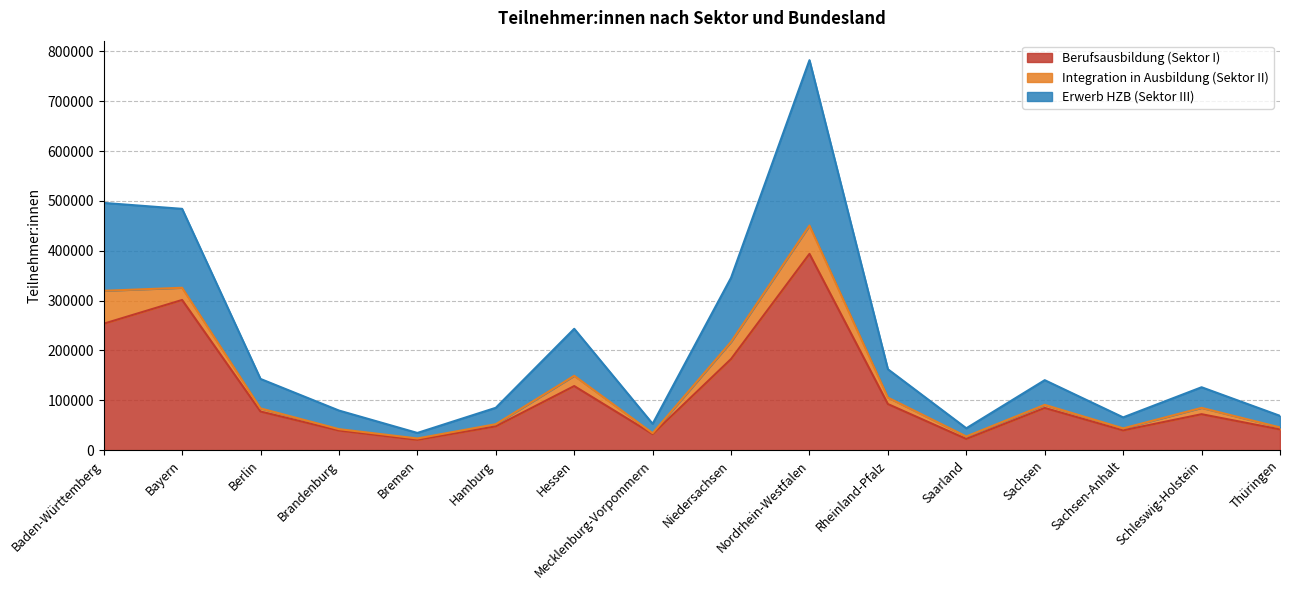

What is the total value across all series at Hessen?

243427